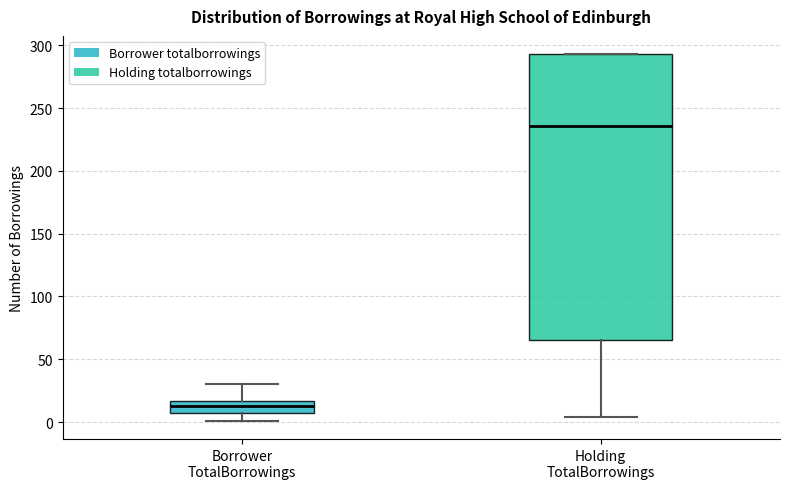

Reading left to right, read every box against the y-axis: the position of its median line, the range the box covers, and the ends of its whiskers. The values are not printed on the chart, so give them approximately, as read against the axis.

Borrower TotalBorrowings: median 15 (inside the box), box 5 to 15, whiskers 0 to 30
Holding TotalBorrowings: median 235, box 65 to 295, whiskers 5 to 295